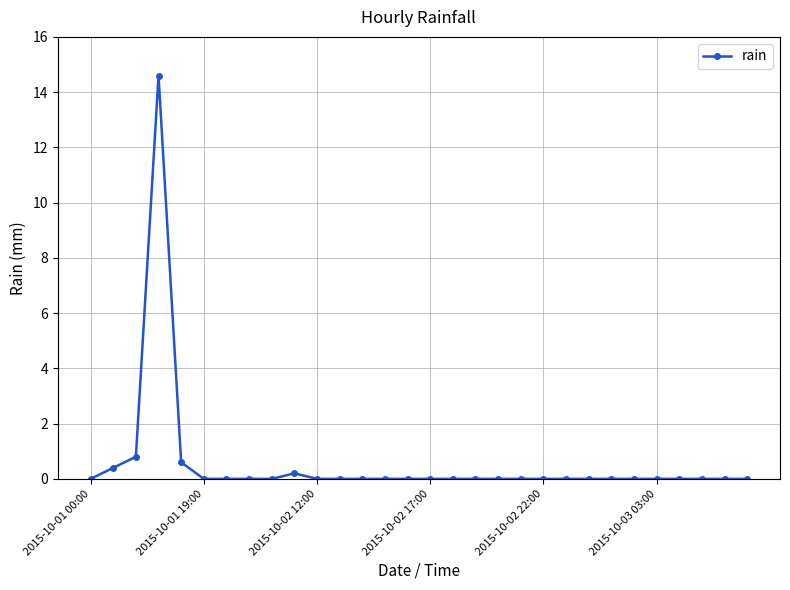

How many lines are shown in the chart?

1